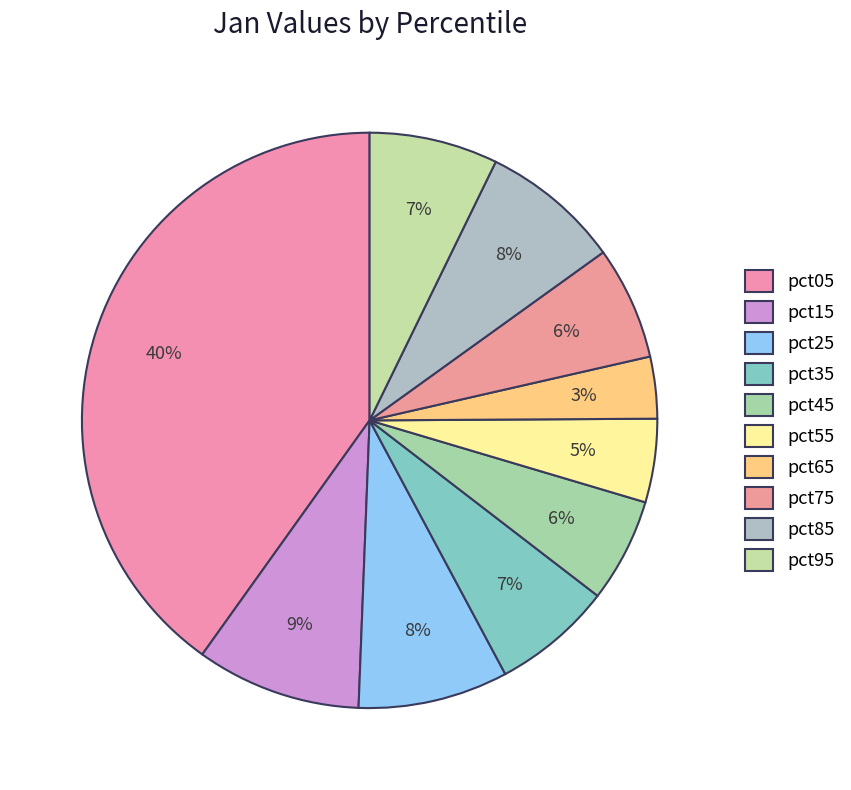

What is the largest slice in the pie chart?

pct05